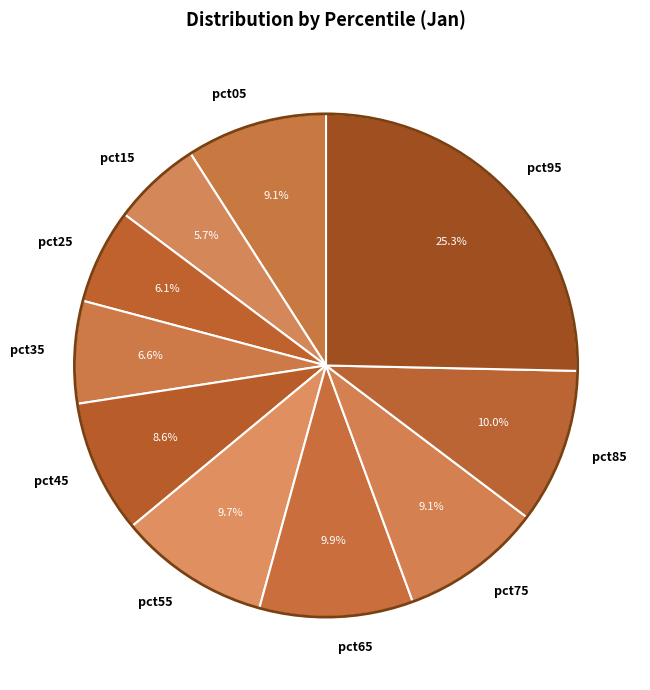

How much of the chart is everything except pct15?

94.3%